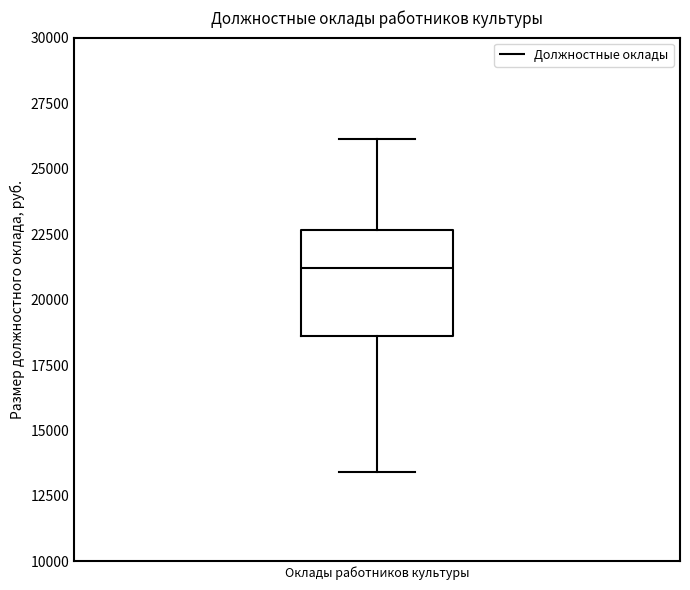

Transcribe this box plot: give where the median line is, the range the box spans, and where the two whiskers end, as read against the y-axis. The values are not printed on the chart, so give them approximately, as read against the axis.

median 21000, box 18500 to 22500, whiskers 13500 to 26000